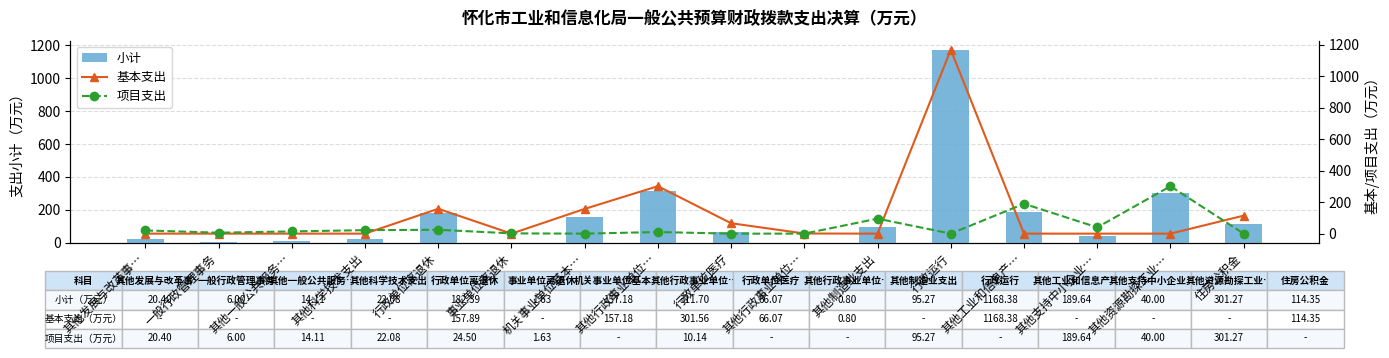

Between 其他科学技术支出 and 住房公积金, which is larger?

住房公积金